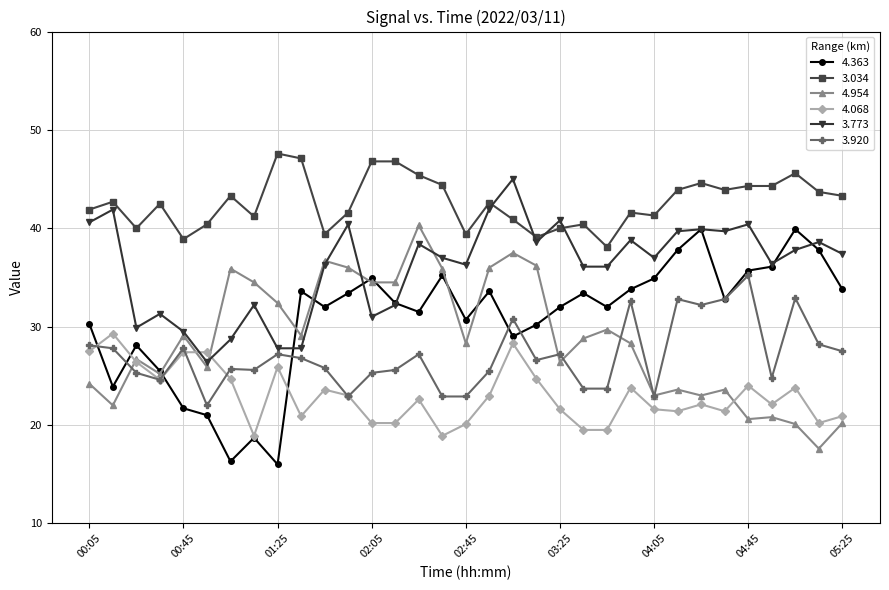

Which series has the largest total across all categories?

3.034